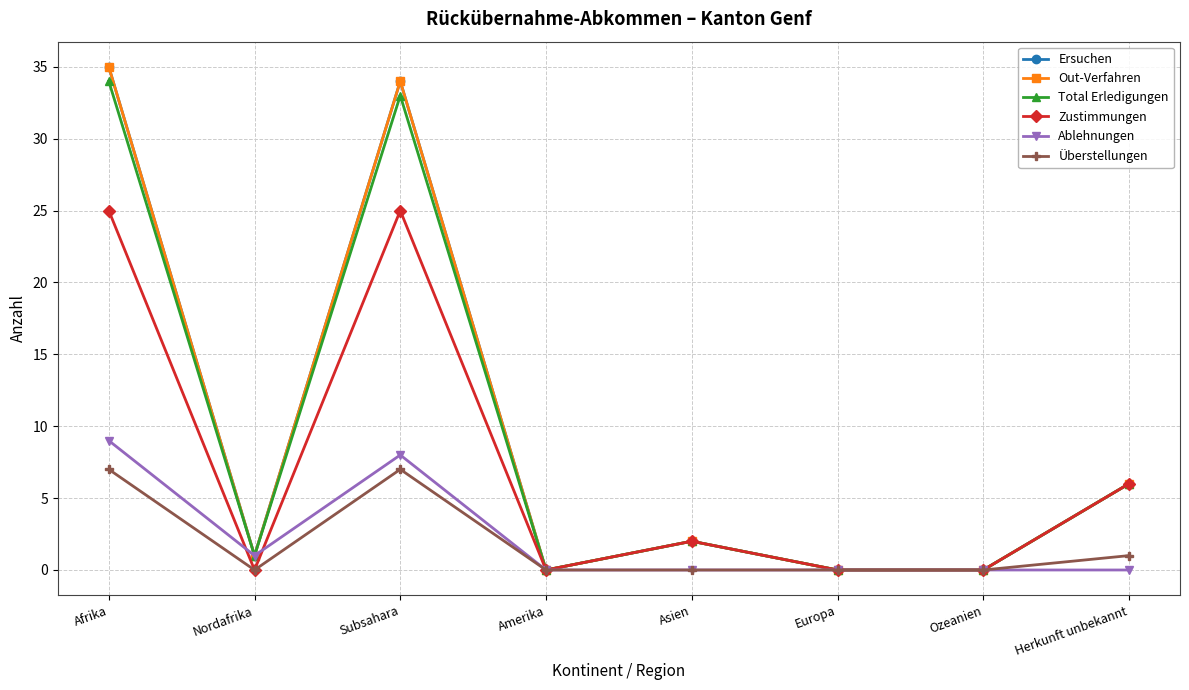

Reading right to left, list all the values displayed in this chart.

Ersuchen: 6	0	0	2	0	34	1	35
Out-Verfahren: 6	0	0	2	0	34	1	35
Total Erledigungen: 6	0	0	2	0	33	1	34
Zustimmungen: 6	0	0	2	0	25	0	25
Ablehnungen: 0	0	0	0	0	8	1	9
Überstellungen: 1	0	0	0	0	7	0	7